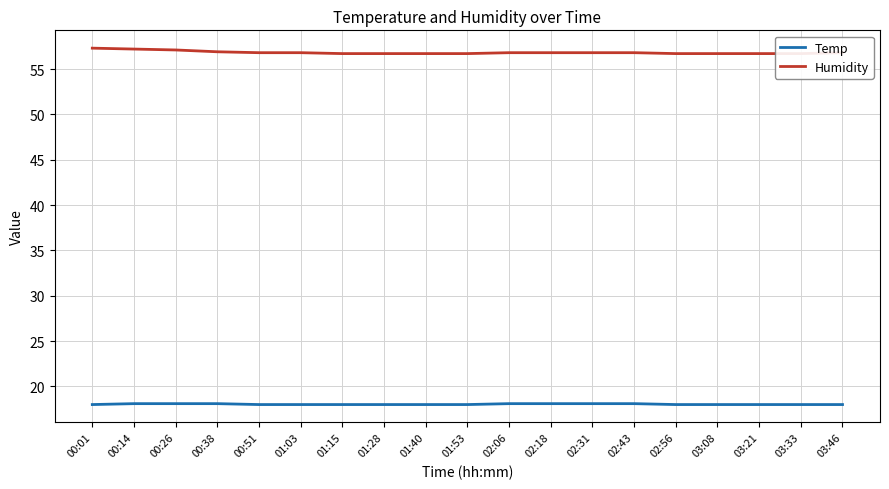

Rank the series at 02:43 from lowest to highest value.

Temp, Humidity